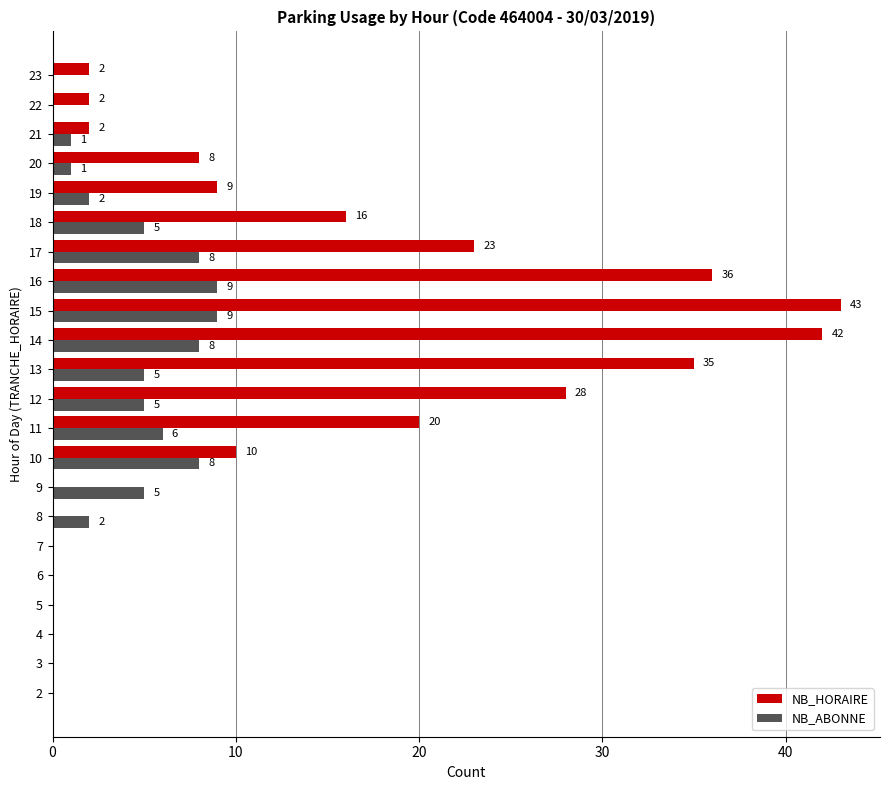

The value of NB_ABONNE at 23 is 4. True or false?

False